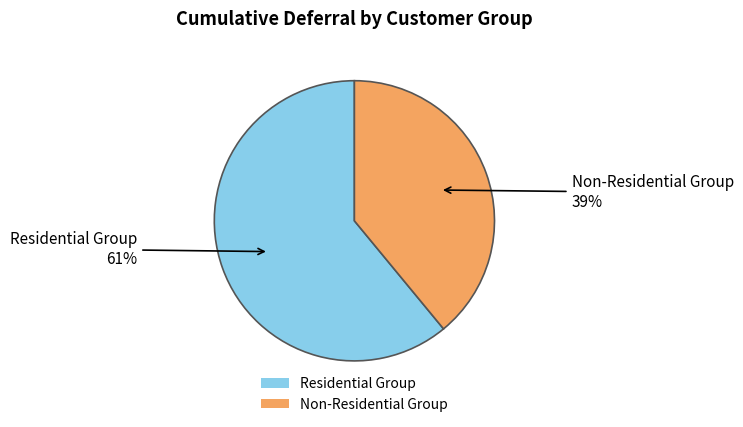

Count the number of slices in the pie.

2